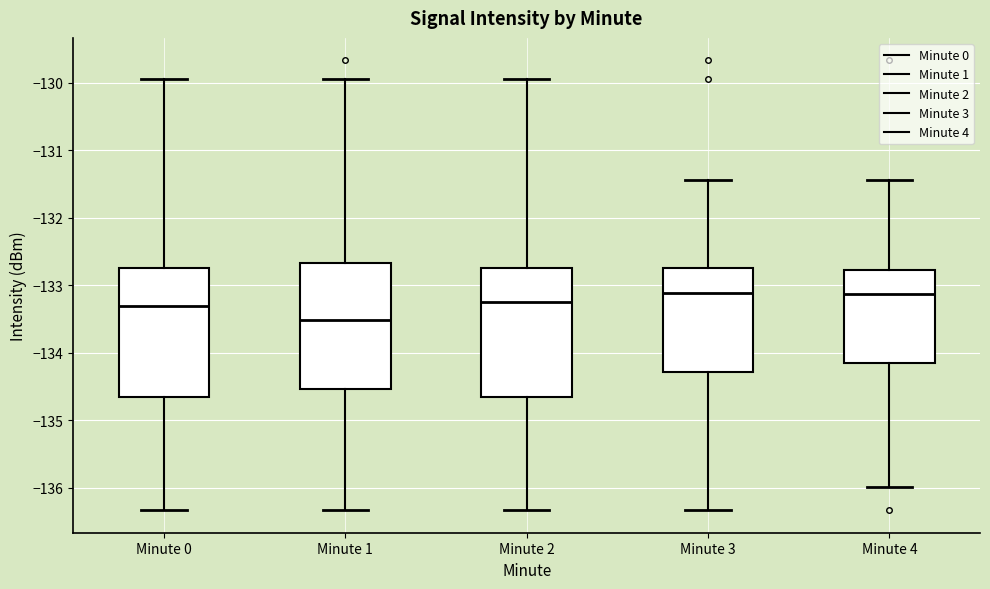

Where does the upper whisker of the box for Minute 2 end on the y-axis? The values are not printed on the chart, so give them approximately, as read against the axis.

-129.9